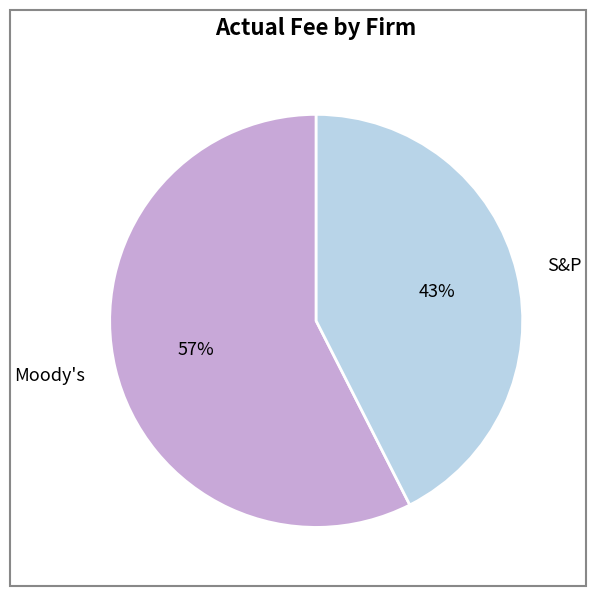

Combined, do Moody's and S&P account for over 50%?

Yes